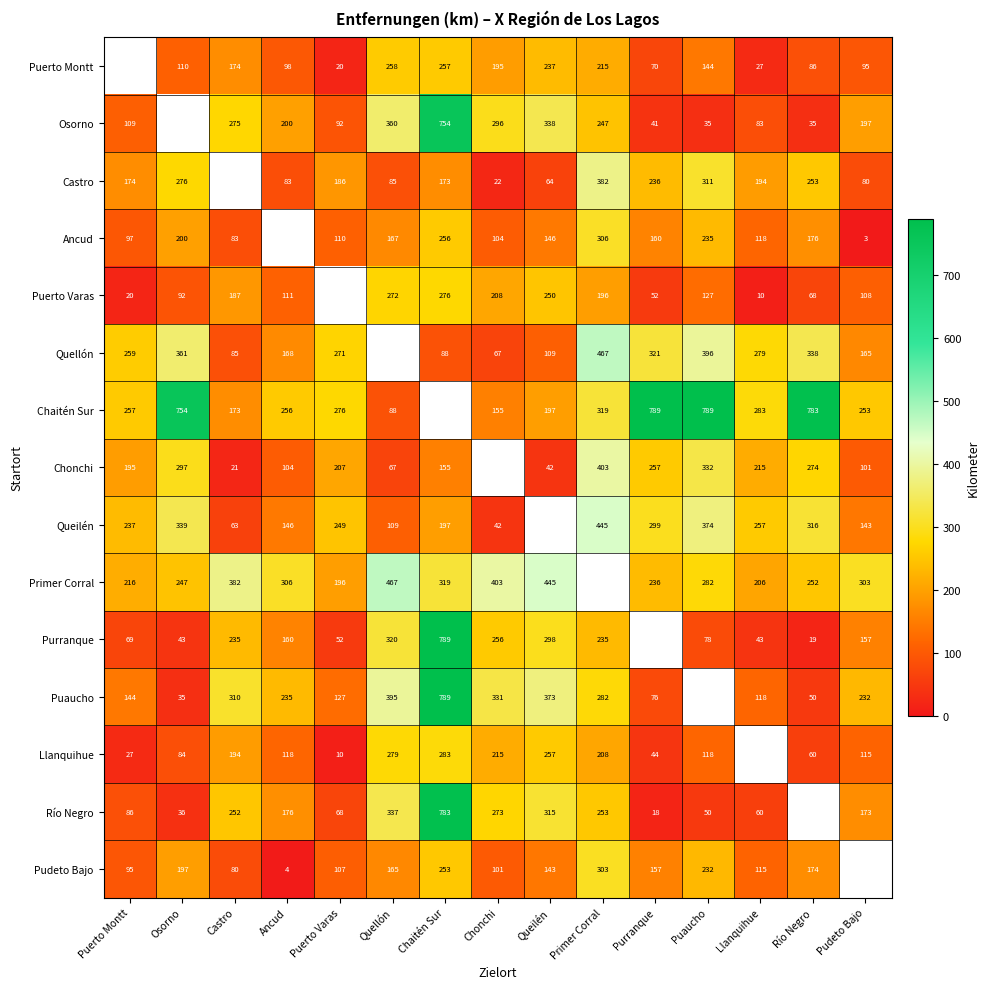

What is the difference between the Chaitén Sur values at Puerto Varas and Castro?

103